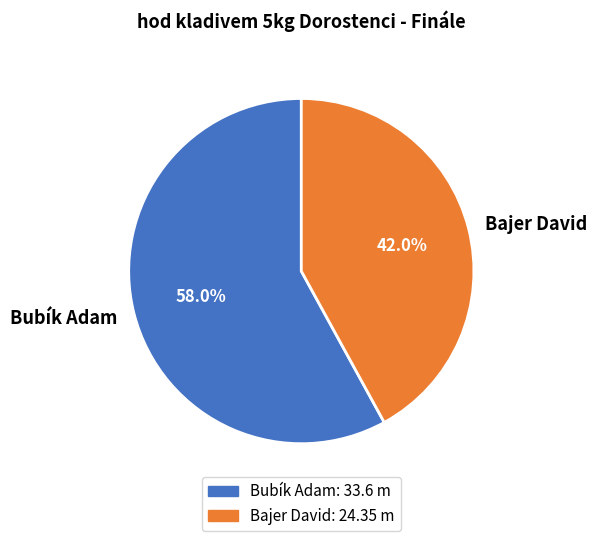

What is the smallest slice in the pie chart?

Bajer David